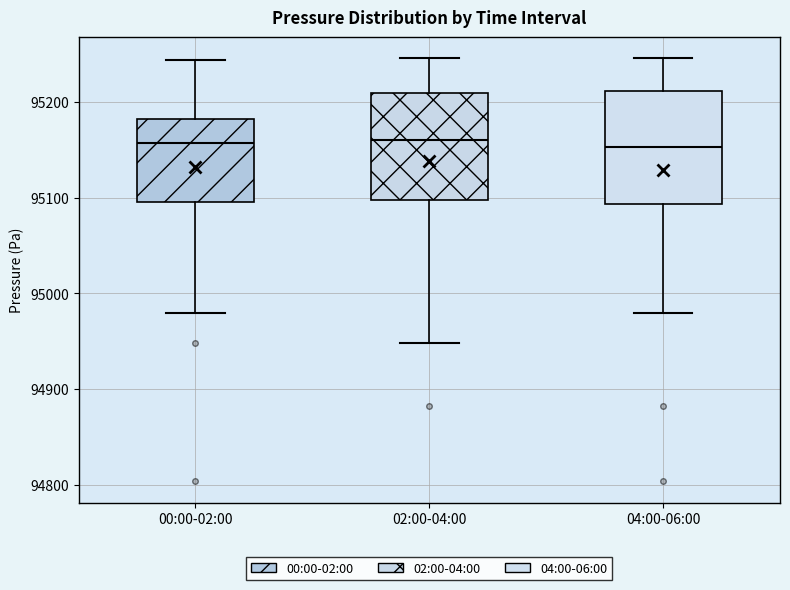

Where does the median line of the box for 00:00-02:00 sit on the y-axis? The values are not printed on the chart, so give them approximately, as read against the axis.

95160